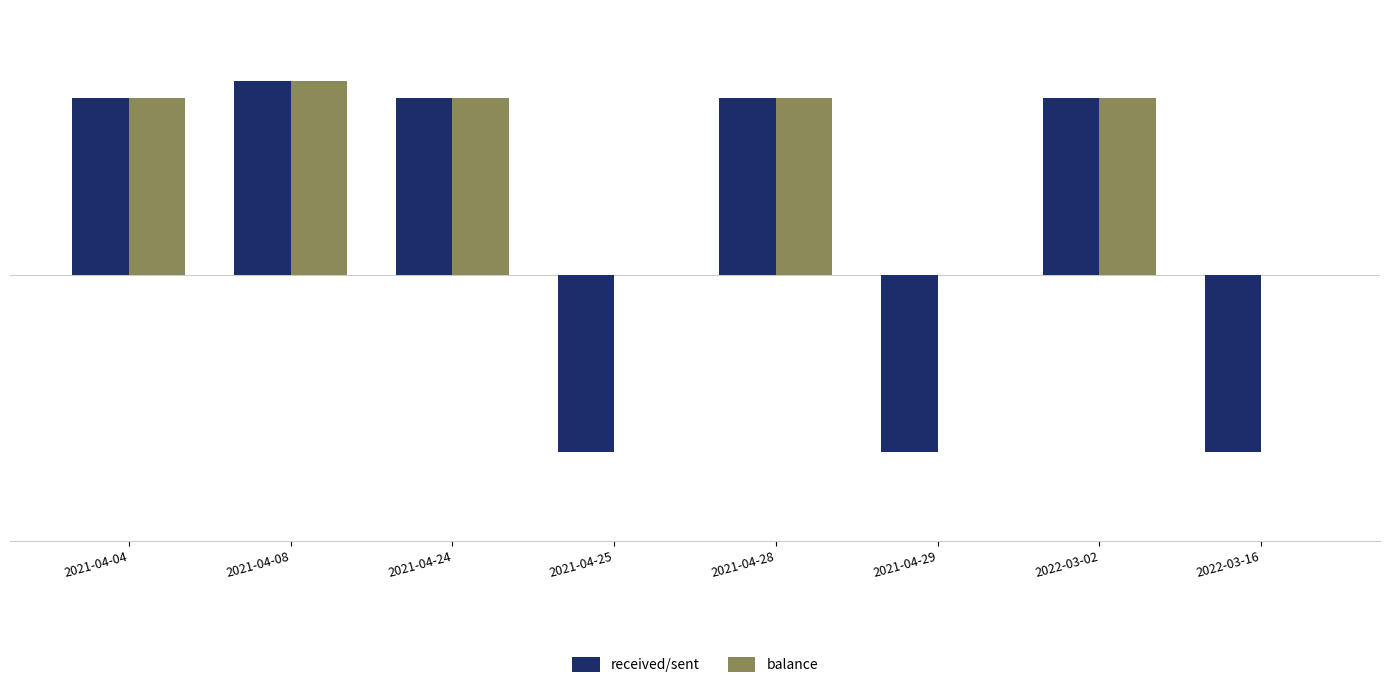

How many values in the received/sent series exceed 0?

5